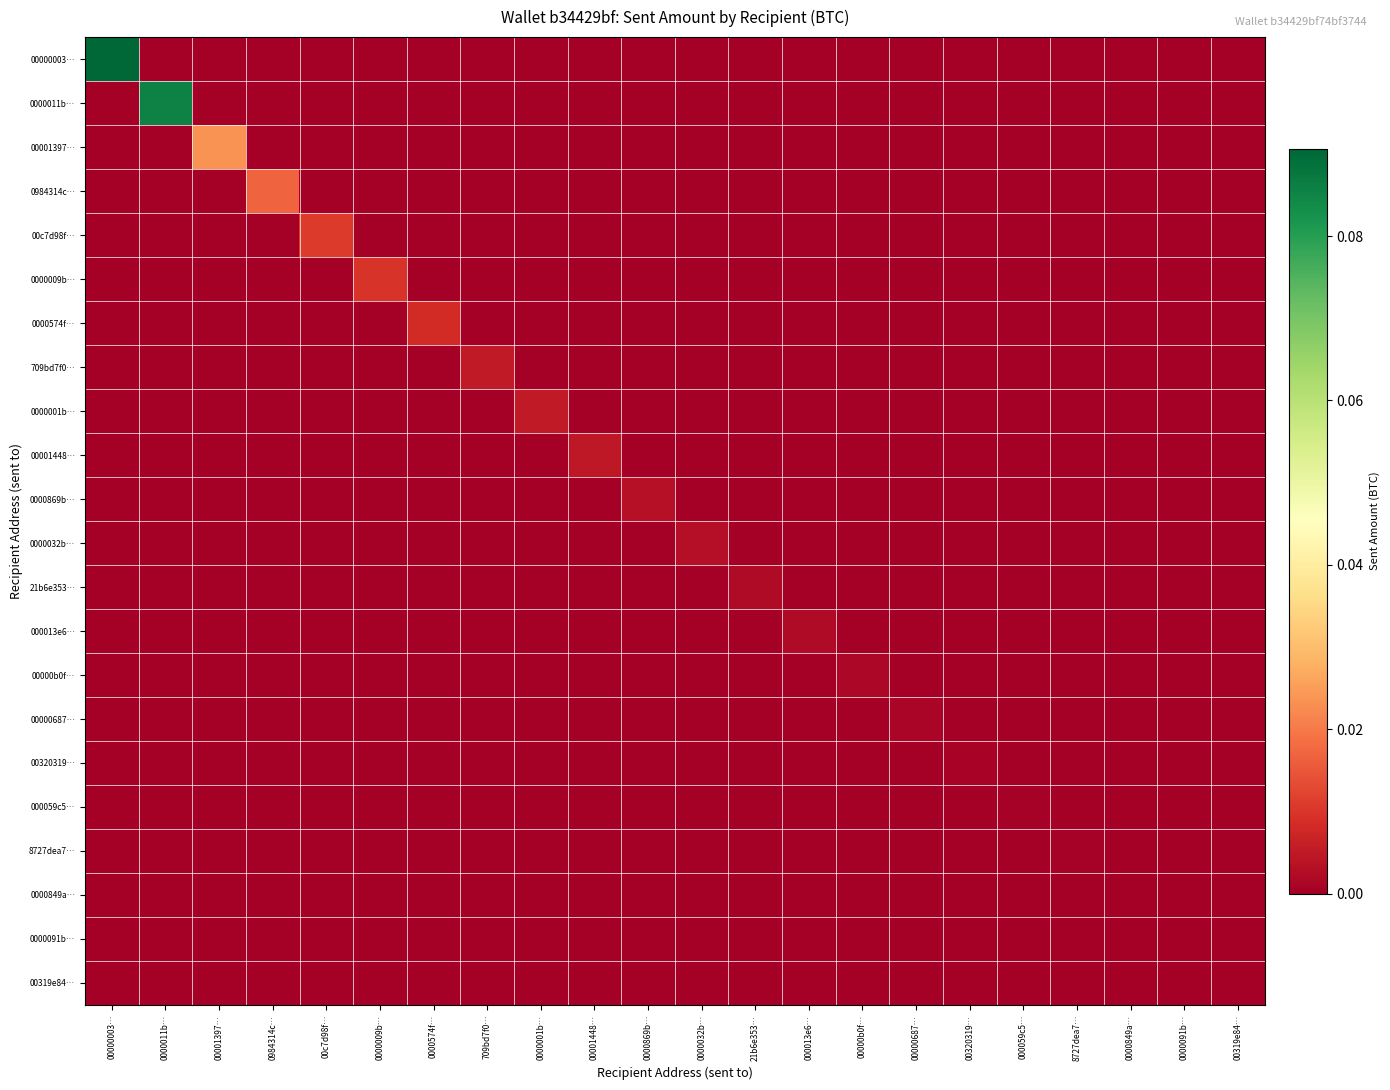

Rank the series by their maximum value, from highest to lowest.

00000003…, 0000011b…, 00001397…, 0984314c…, 00c7d98f…, 0000009b…, 0000574f…, 709bd7f0…, 0000001b…, 00001448…, 0000869b…, 0000032b…, 21b6e353…, 000013e6…, 00000b0f…, 00000687…, 00320319…, 000059c5…, 8727dea7…, 0000849a…, 0000091b…, 00319e84…